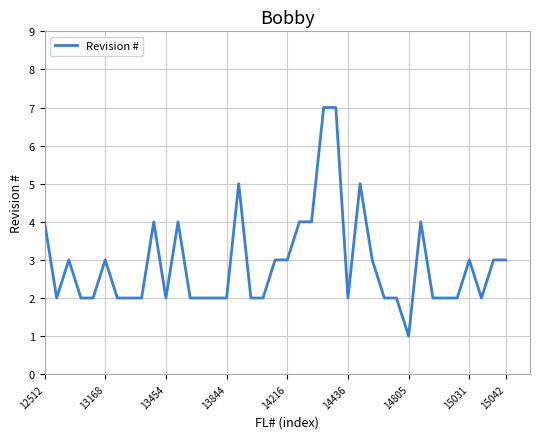

How many series are shown in this chart?

1